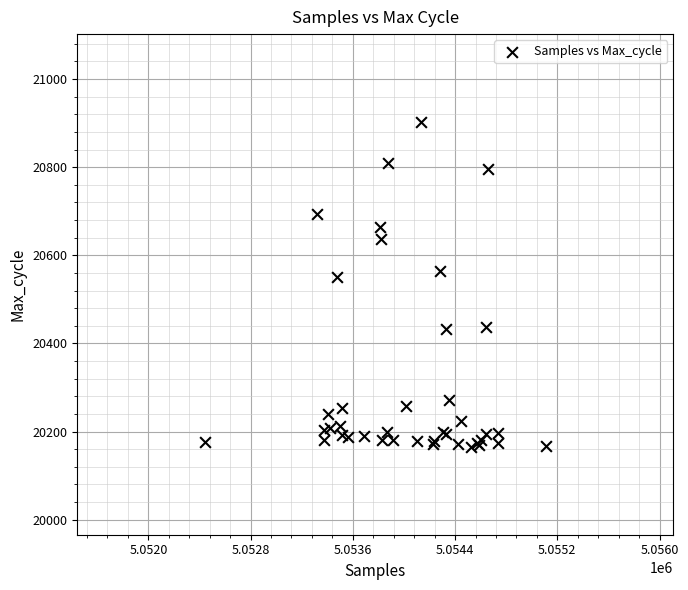

What Y value in the scatter plot is closest to 20534?

20550